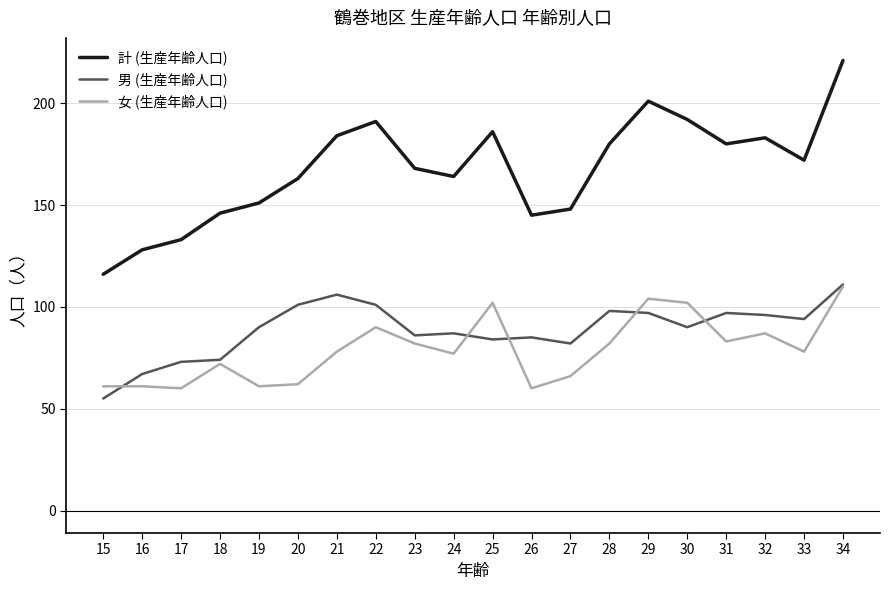

What is the approximate value of 女 (生産年齢人口) at 18, to the nearest 10?

70